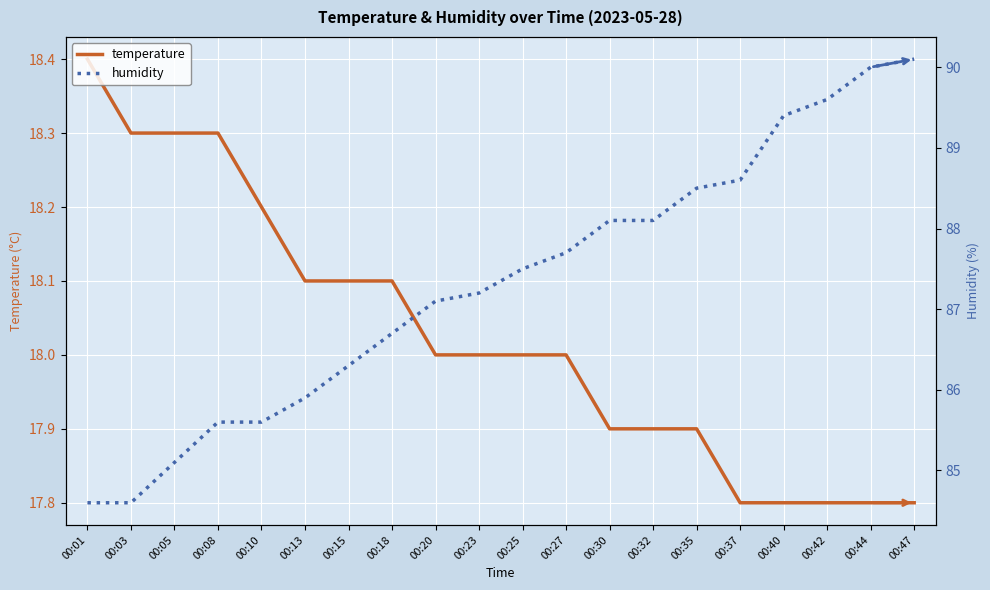

What is the minimum value for temperature?

17.8